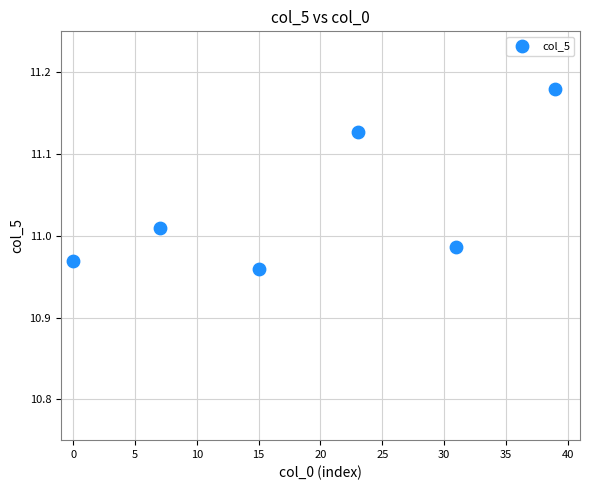

What is the average X value?

19.2